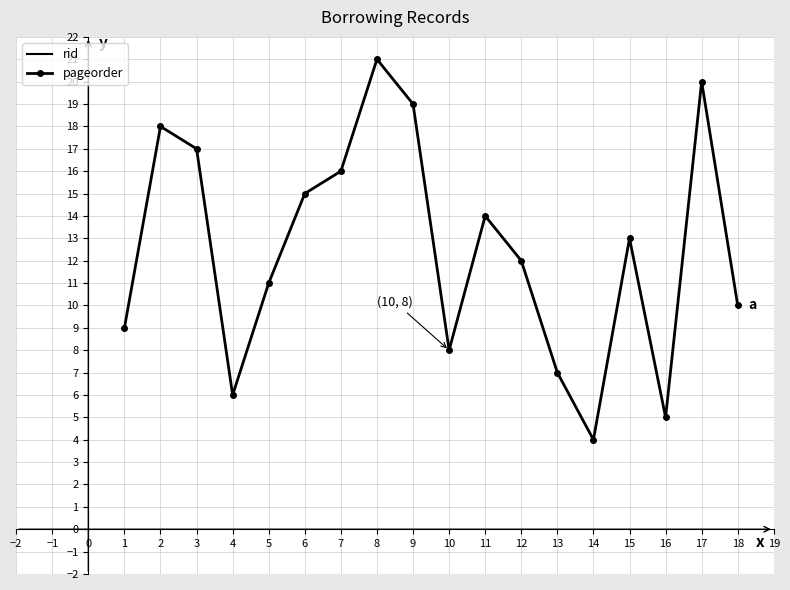

List the series in order of their overall mean, lowest first.

pageorder, rid